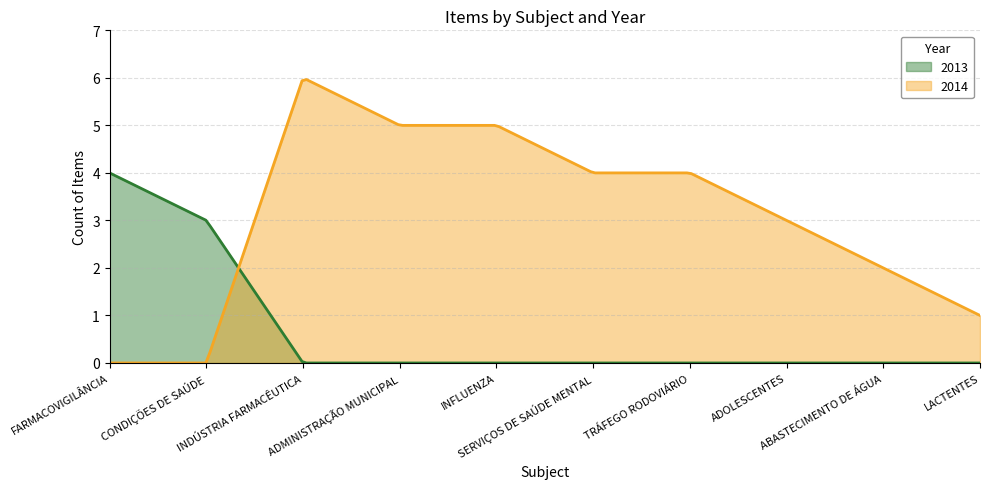

What is the difference between the maximum and minimum values in the 2013 series?

4